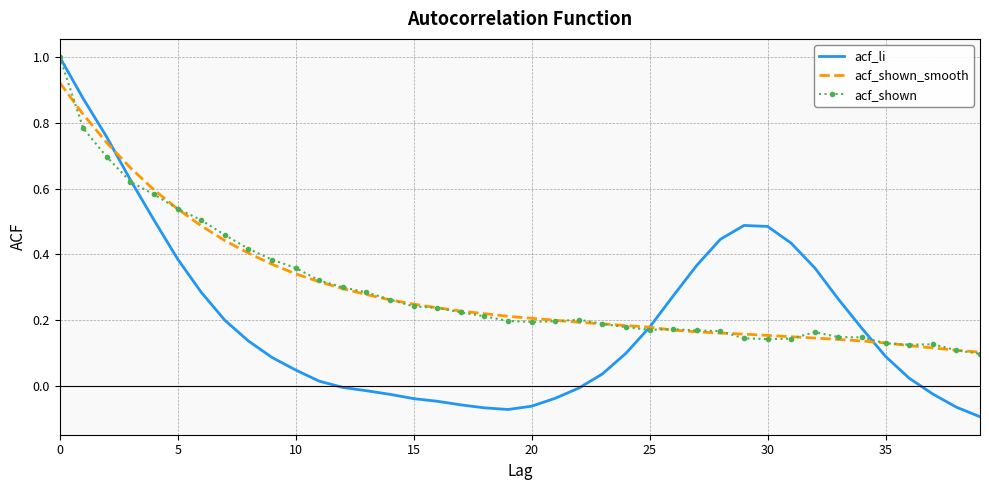

What is the maximum value shown in the chart?

1.0